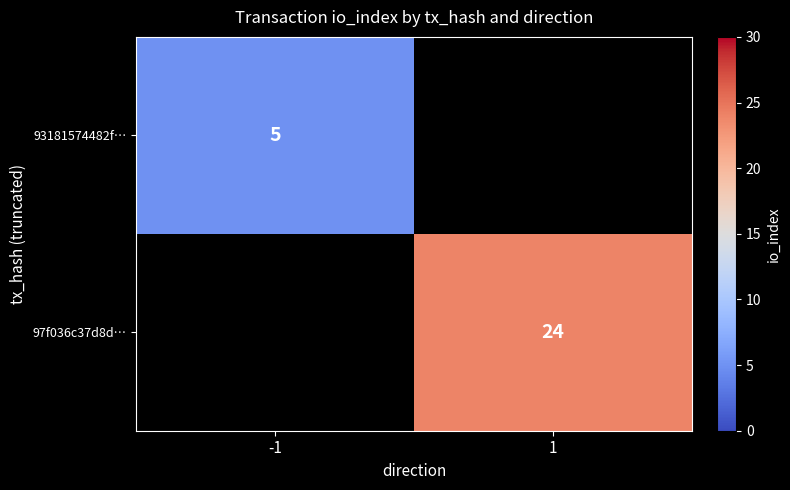

Is it true that 97f036c37d8d… equals 24 at 1?

True